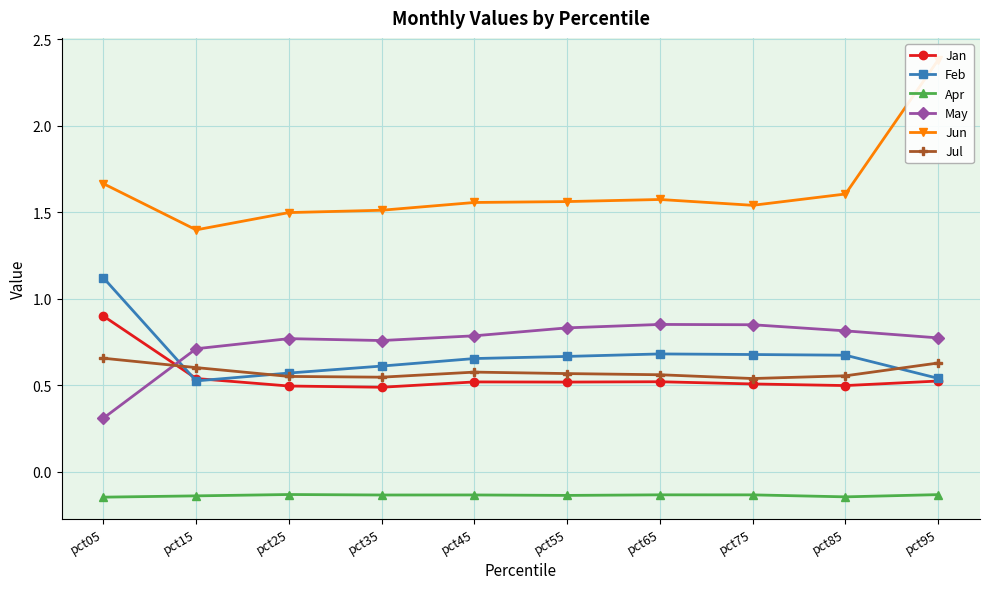

Reading right to left, extract all data points from this chart.

Jan: 0.5	0.5	0.5	0.5	0.5	0.5	0.5	0.5	0.5	0.9
Feb: 0.5	0.7	0.7	0.7	0.7	0.7	0.6	0.6	0.5	1.1
Apr: -0.1	-0.1	-0.1	-0.1	-0.1	-0.1	-0.1	-0.1	-0.1	-0.1
May: 0.8	0.8	0.8	0.9	0.8	0.8	0.8	0.8	0.7	0.3
Jun: 2.4	1.6	1.5	1.6	1.6	1.6	1.5	1.5	1.4	1.7
Jul: 0.6	0.6	0.5	0.6	0.6	0.6	0.5	0.6	0.6	0.7